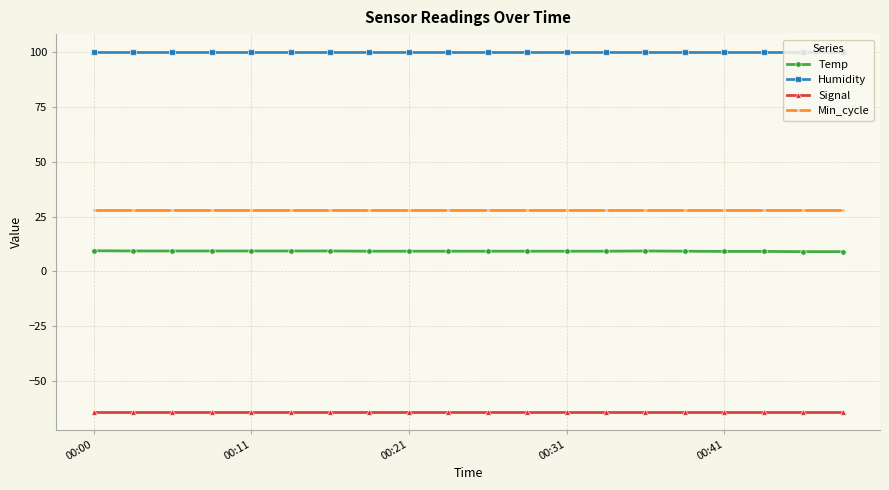

What is the minimum value for Min_cycle?

28.0